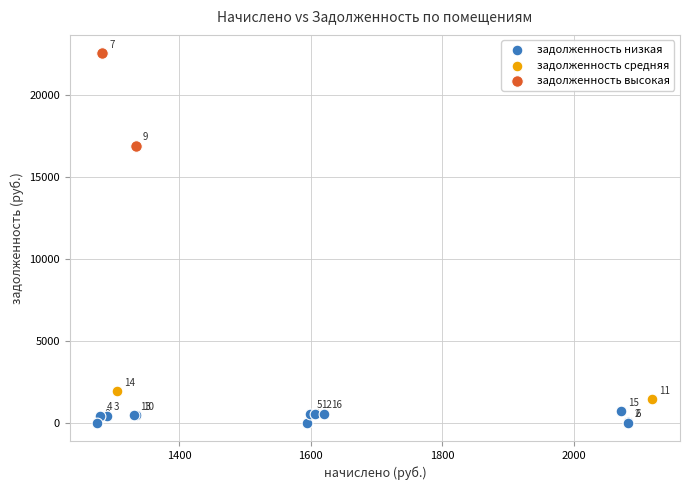

Which series reaches the minimum Y coordinate?

задолженность низкая